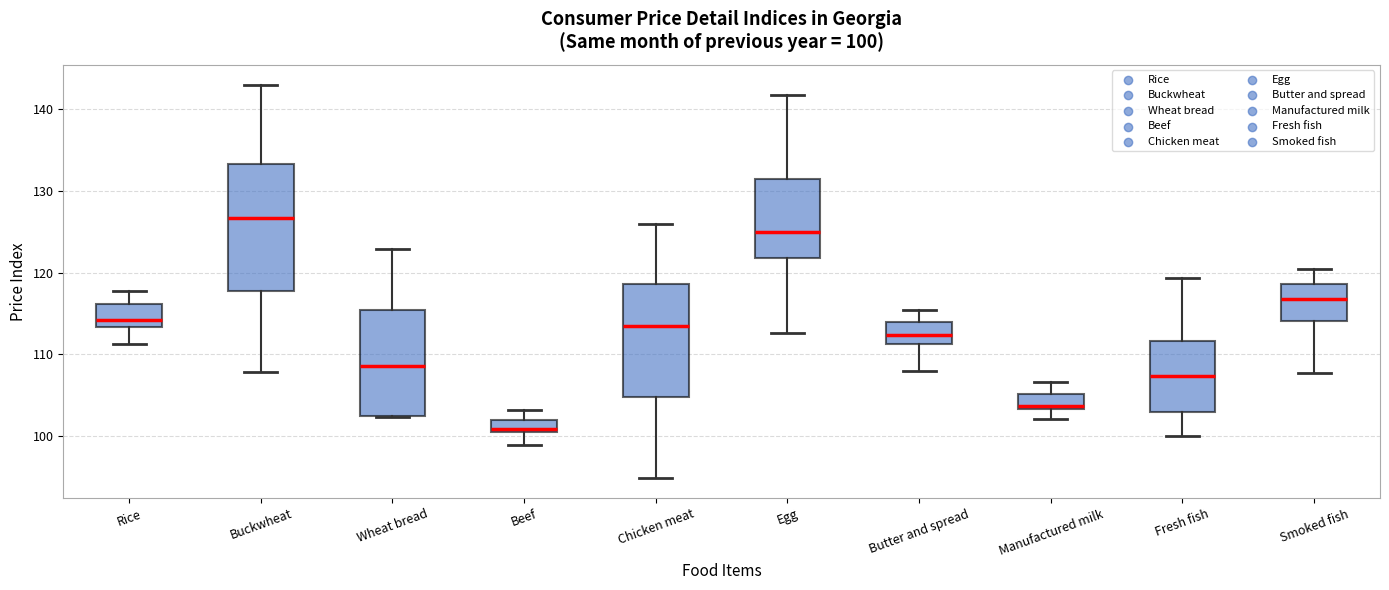

Comparing the boxes themselves (not the whiskers), which one is the tallest?

Buckwheat